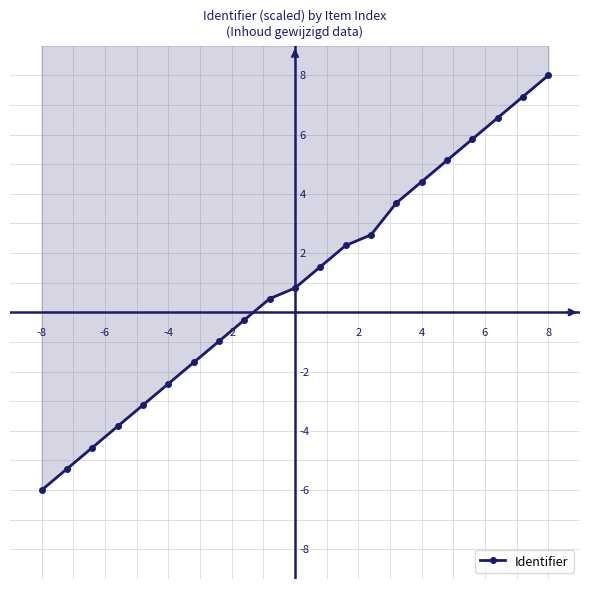

True or false: the data has more than 1 interior local peaks.

False